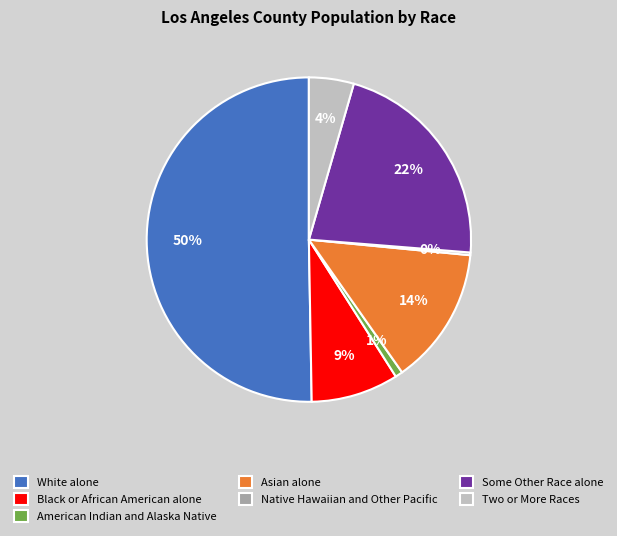

Does Some Other Race alone represent more than half of the total?

No